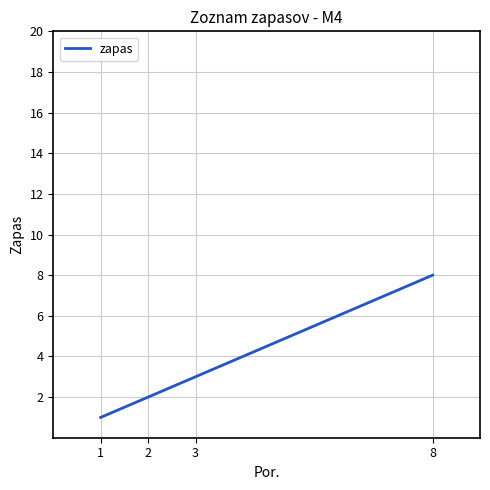

What is the difference between the maximum and second lowest values?

6